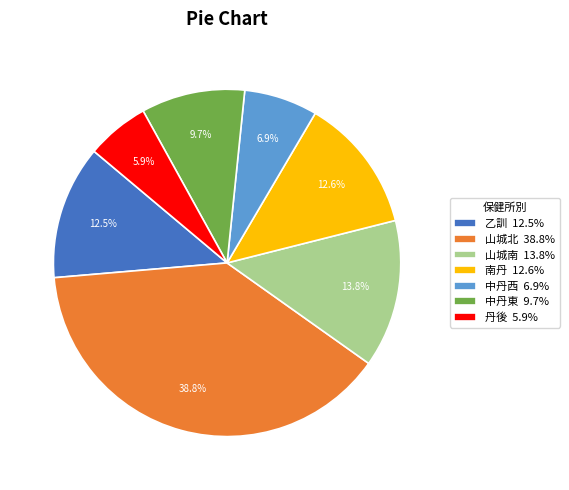

Combined, do 山城北 38.8% and 南丹 12.6% account for over 50%?

Yes